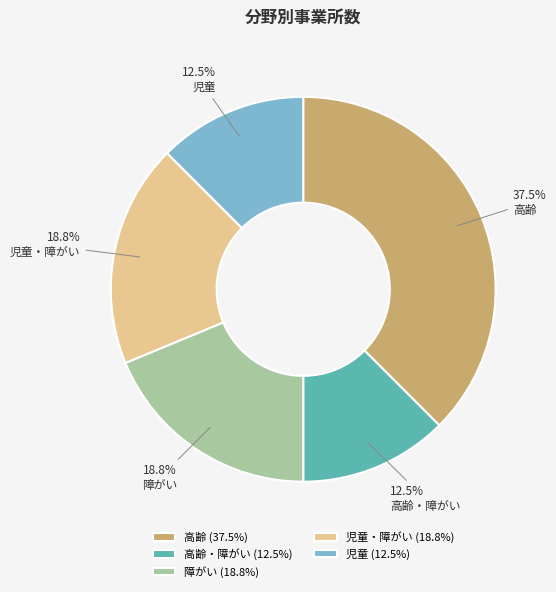

Between 高齢 and 障がい, which is larger?

高齢